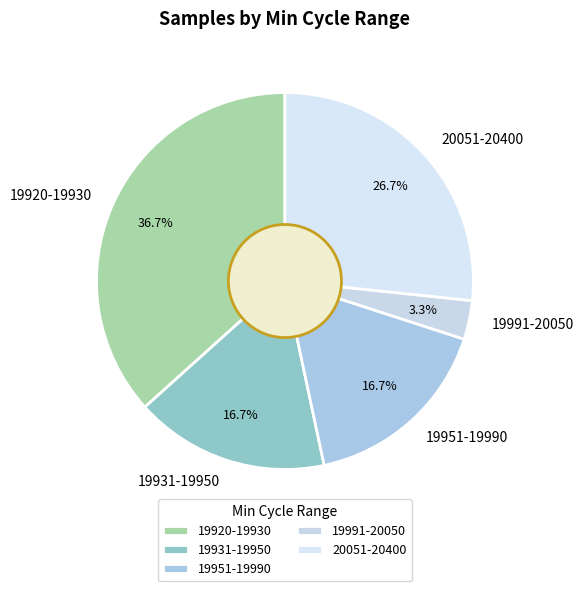

Do 19951-19990 and 19931-19950 together represent more than half of the pie?

No